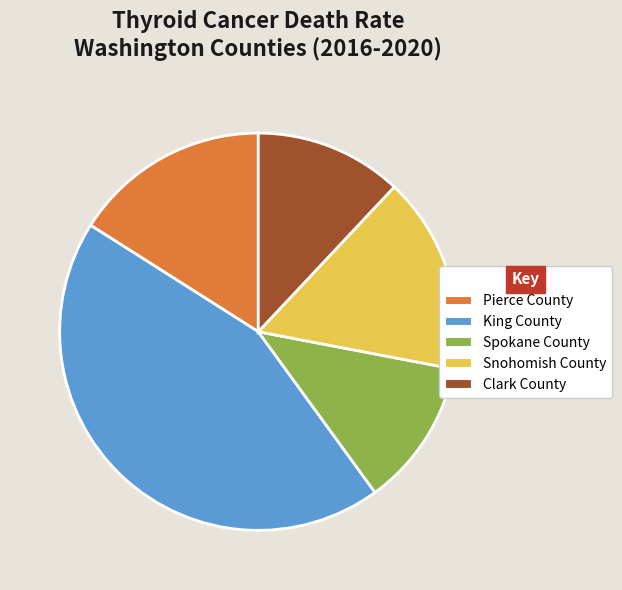

Is it true that Snohomish County is 16% of the pie?

True